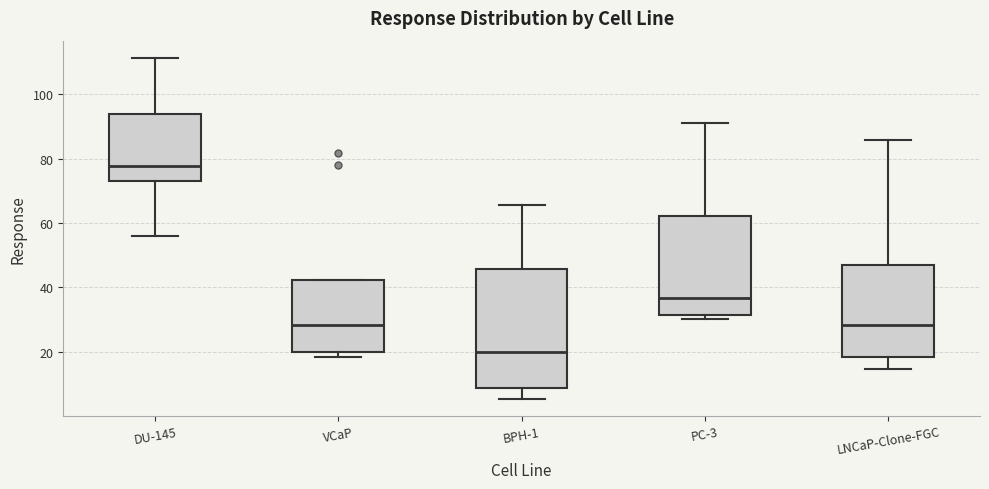

Reading left to right, read every box against the y-axis: the position of its median line, the range the box covers, and the ends of its whiskers. The values are not printed on the chart, so give them approximately, as read against the axis.

DU-145: median 78, box 74 to 94, whiskers 56 to 112
VCaP: median 28, box 20 to 42, whiskers 18 to 42
BPH-1: median 20, box 8 to 46, whiskers 6 to 66
PC-3: median 36, box 32 to 62, whiskers 30 to 92
LNCaP-Clone-FGC: median 28, box 18 to 48, whiskers 14 to 86